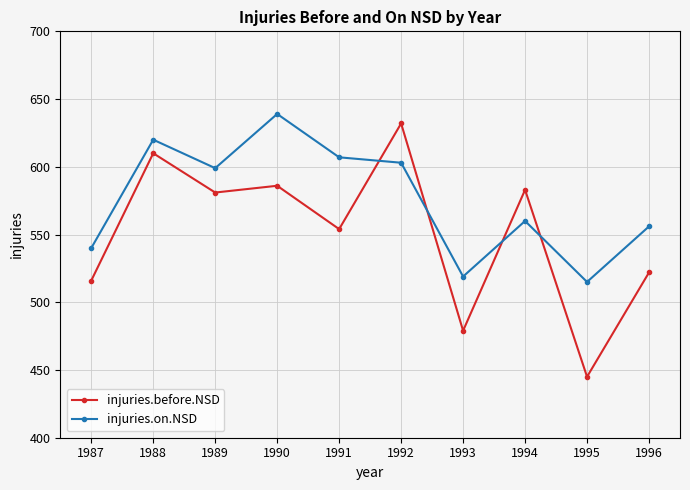

Rank the series by their average value, from highest to lowest.

injuries.on.NSD, injuries.before.NSD